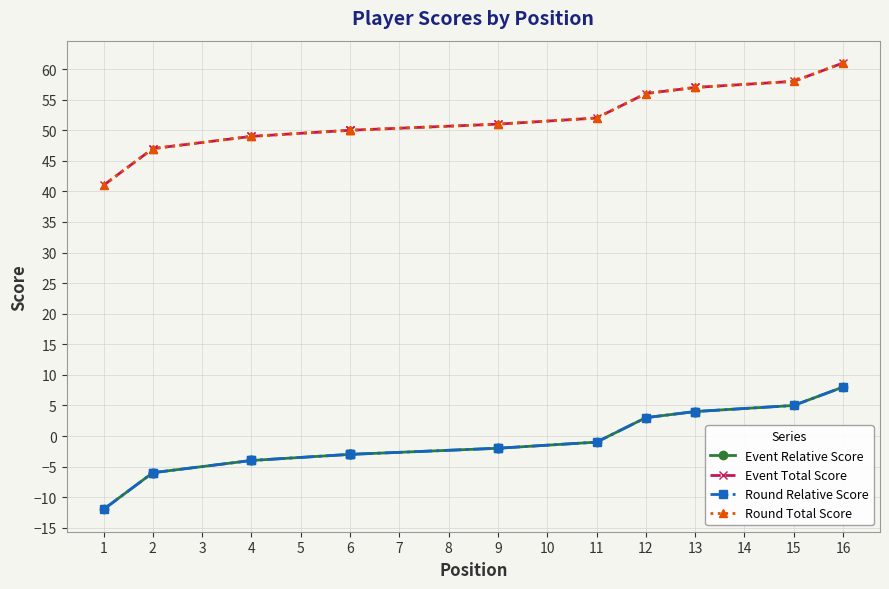

True or false: Round Relative Score has more than 0 points higher than both neighbors.

False